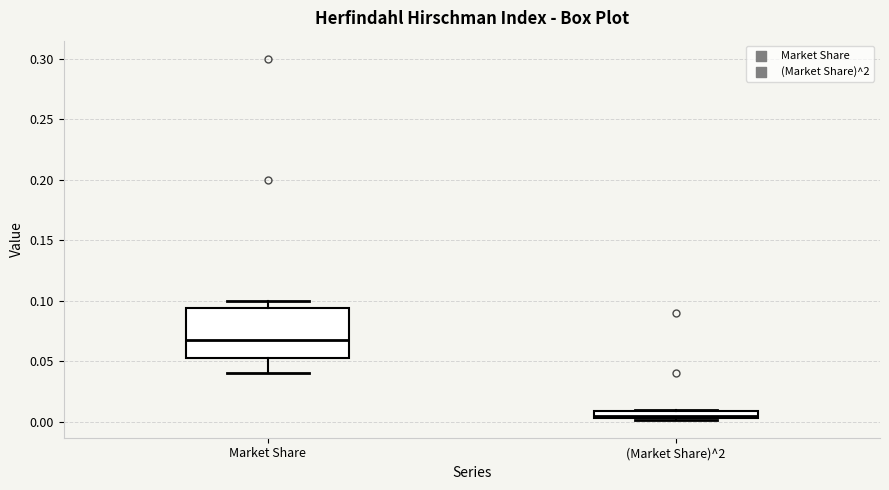

Comparing the boxes themselves (not the whiskers), which one is the tallest?

Market Share